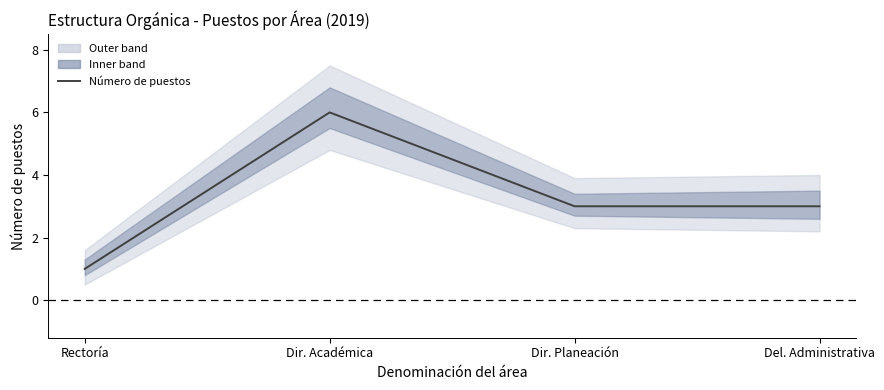

What is the maximum value shown in the chart?

6